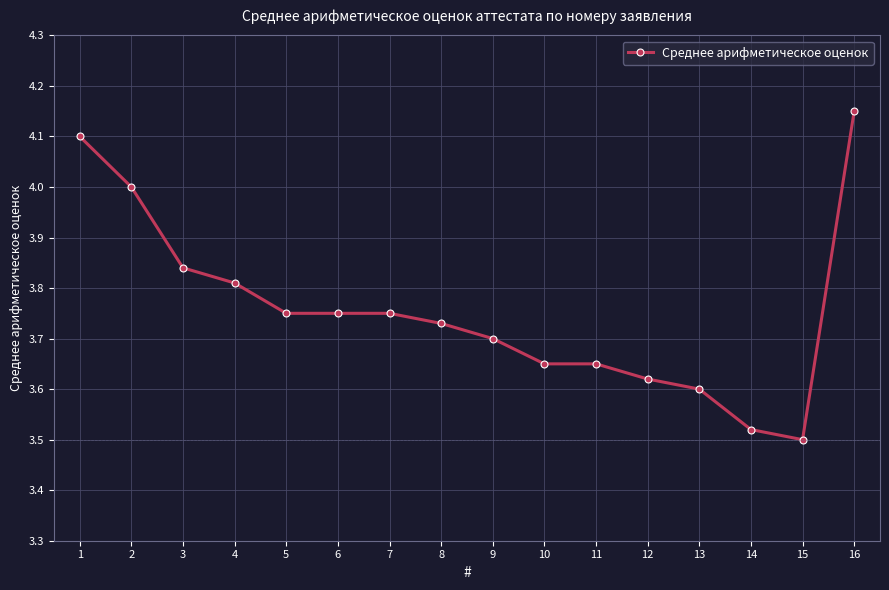

What is the value of the 1st point from the left?

4.1